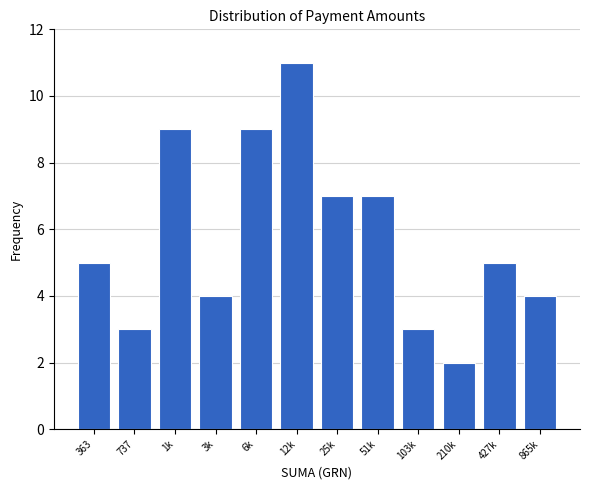

Reading right to left, transcribe all the data shown in this chart.

4	5	2	3	7	7	11	9	4	9	3	5